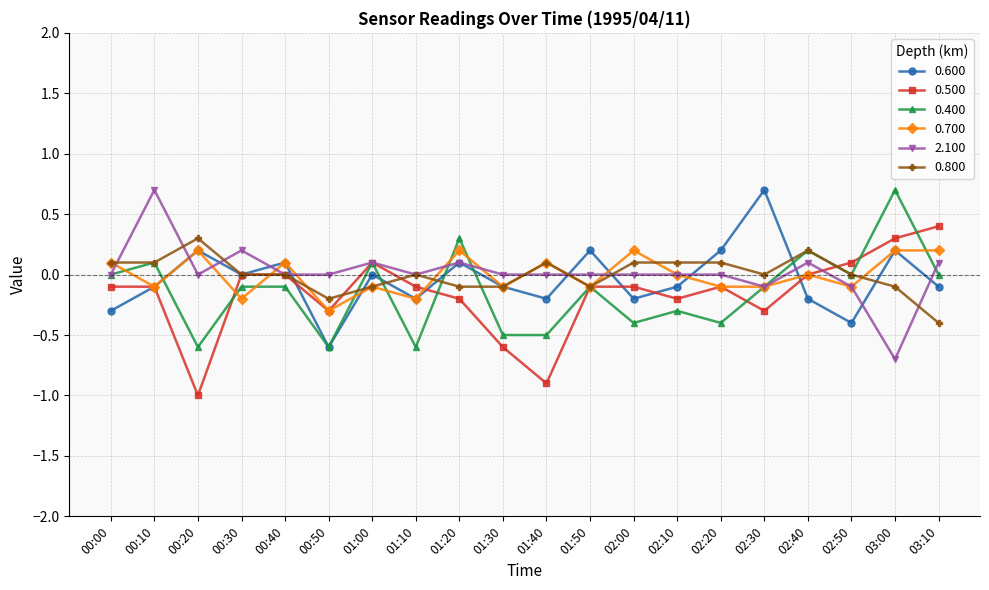

What is the label of the 7th point from the right?

02:10